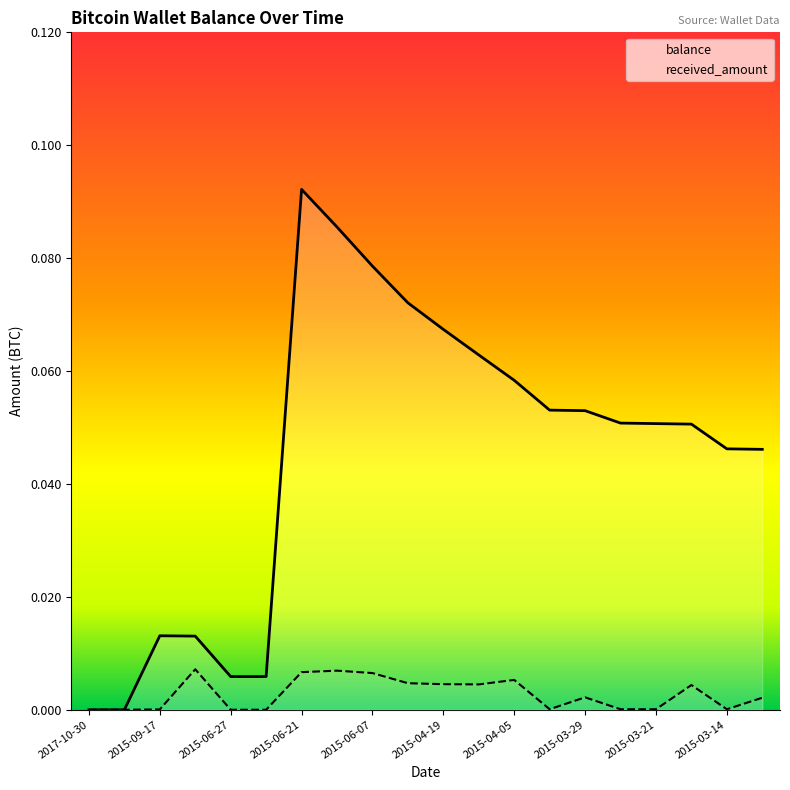

Rank the series by their maximum value, from lowest to highest.

received_amount, balance